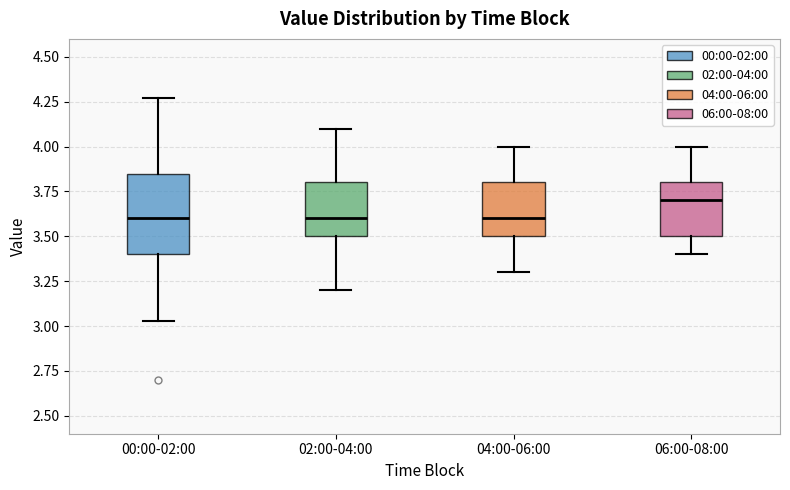

Reading left to right, read every box against the y-axis: the position of its median line, the range the box covers, and the ends of its whiskers. The values are not printed on the chart, so give them approximately, as read against the axis.

00:00-02:00: median 3.60, box 3.40 to 3.85, whiskers 3.05 to 4.25
02:00-04:00: median 3.60, box 3.50 to 3.80, whiskers 3.20 to 4.10
04:00-06:00: median 3.60, box 3.50 to 3.80, whiskers 3.30 to 4.00
06:00-08:00: median 3.70, box 3.50 to 3.80, whiskers 3.40 to 4.00